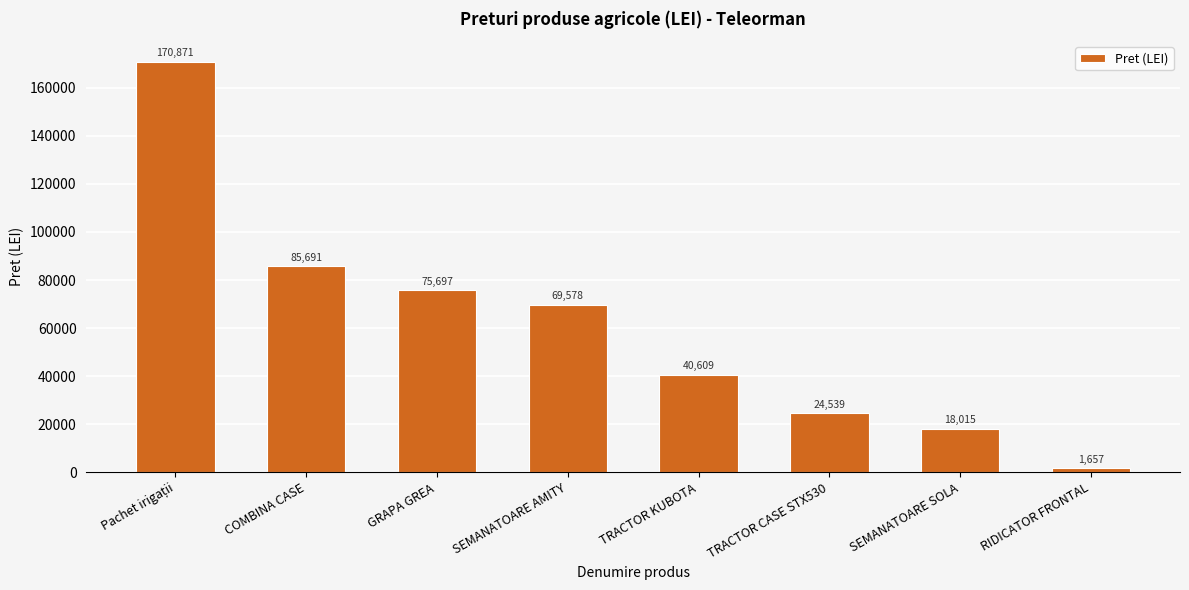

Approximately how many times larger is the value at TRACTOR KUBOTA compared to SEMANATOARE SOLA?

2.3